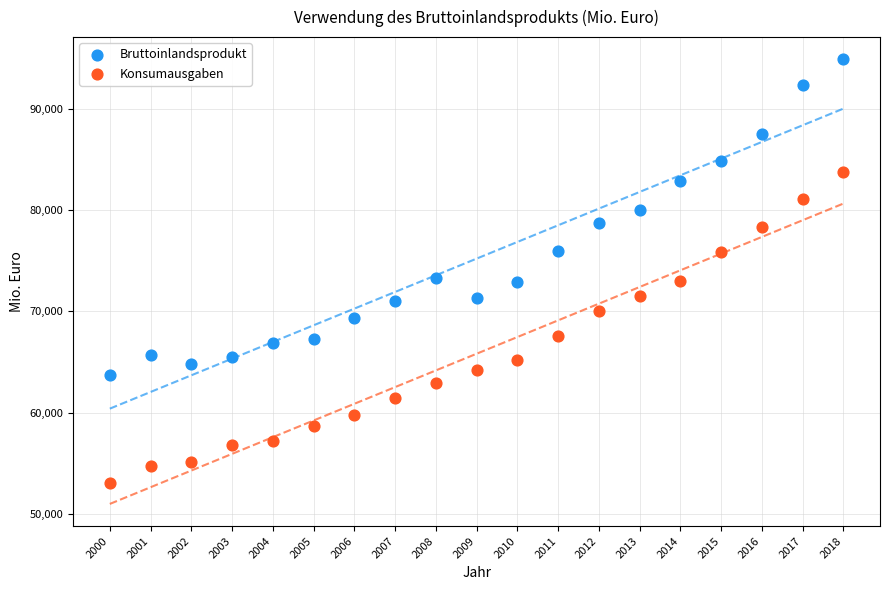

Which series has the widest spread of Y values?

Bruttoinlandsprodukt